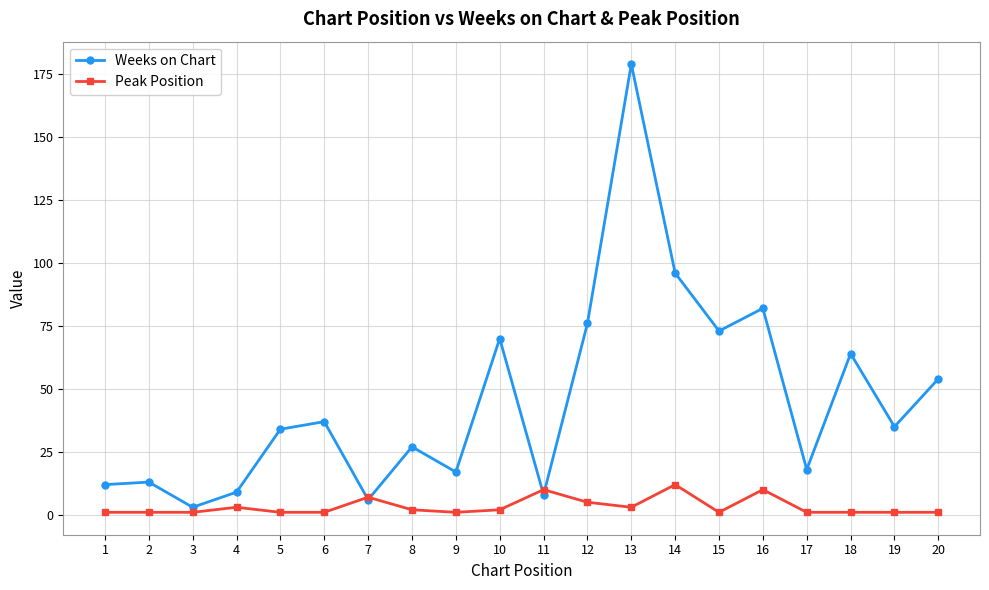

Which series changed the most between 1 and 9?

Weeks on Chart